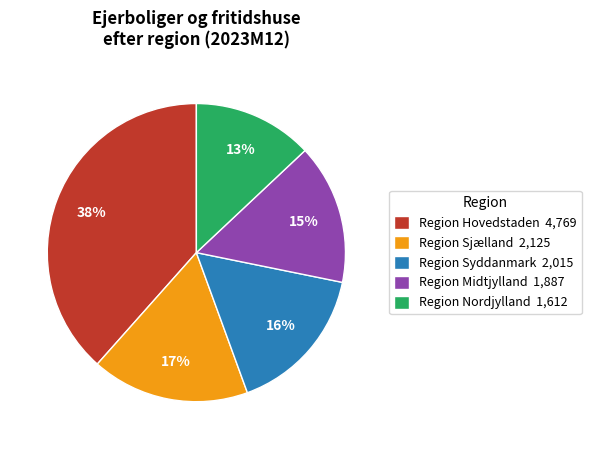

True or false: Region Syddanmark 2,015 accounts for 16% of the total.

True